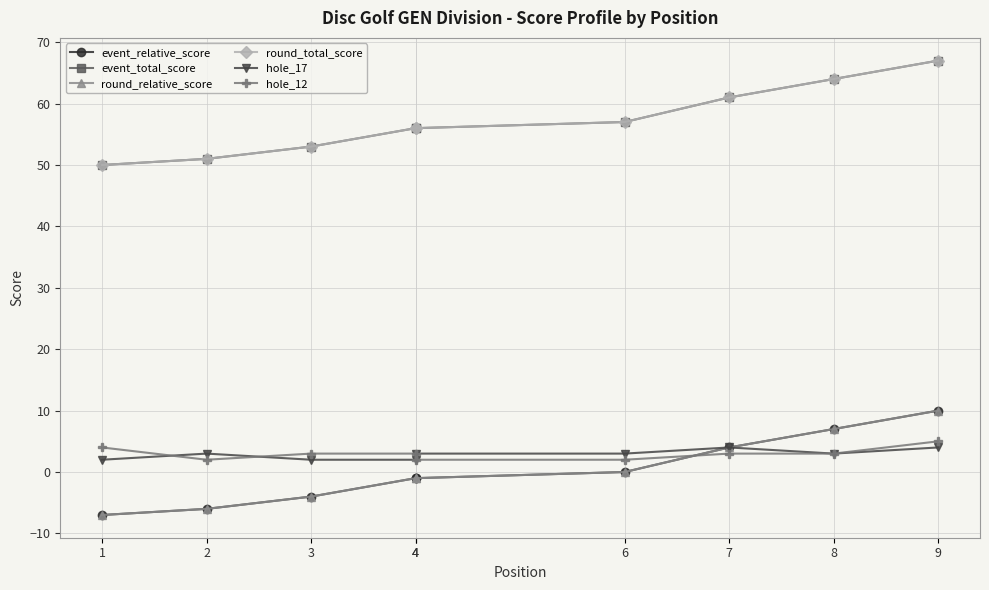

Reading left to right, extract all data points from this chart.

event_relative_score: -7	-6	-4	-1	-1	0	4	7	10
event_total_score: 50	51	53	56	56	57	61	64	67
round_relative_score: -7	-6	-4	-1	-1	0	4	7	10
round_total_score: 50	51	53	56	56	57	61	64	67
hole_17: 2	3	2	2	3	3	4	3	4
hole_12: 4	2	3	3	2	2	3	3	5